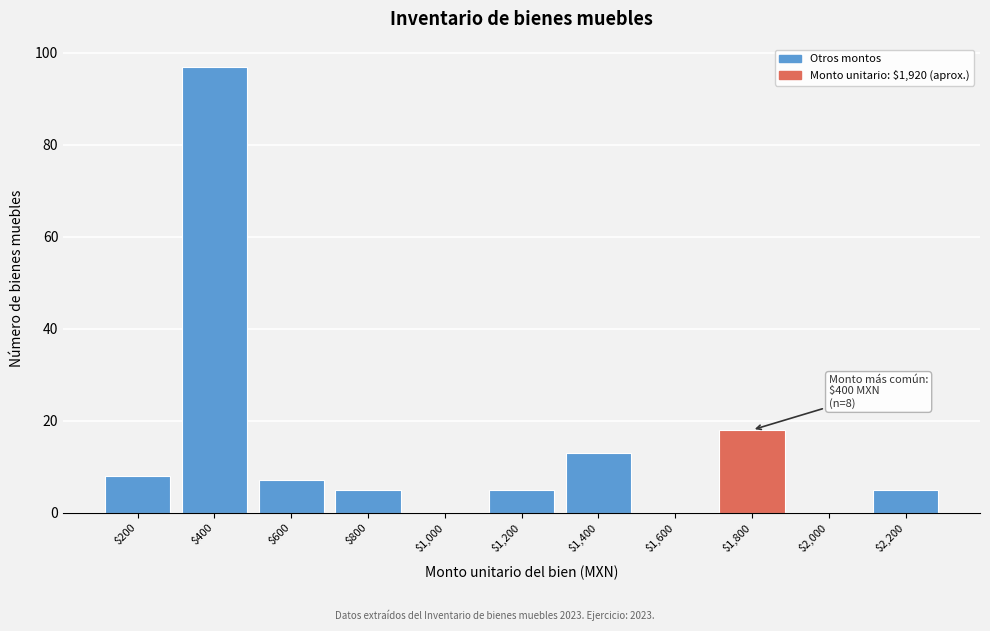

At which category does the chart reach its peak across all series?

$400